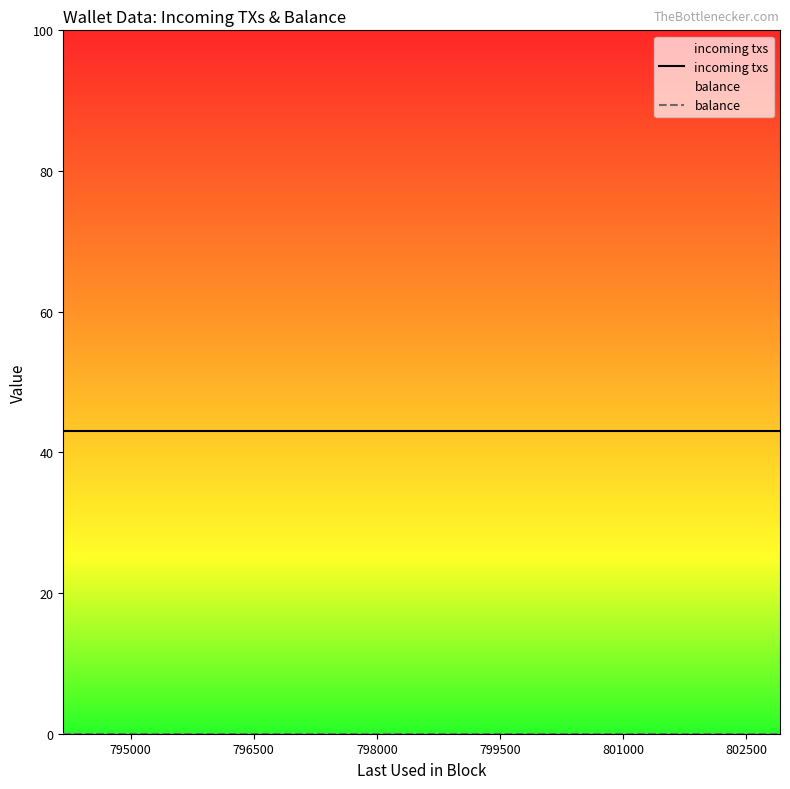

What is the lowest value of the incoming txs series?

43